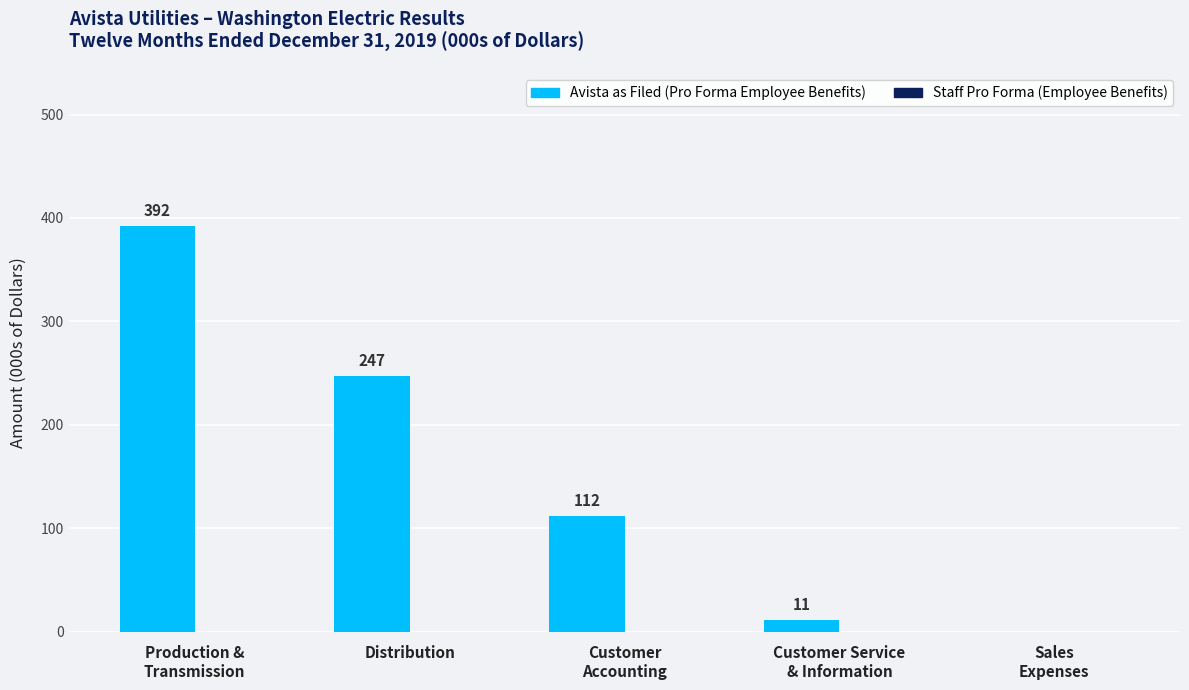

Are the bars horizontal?

No